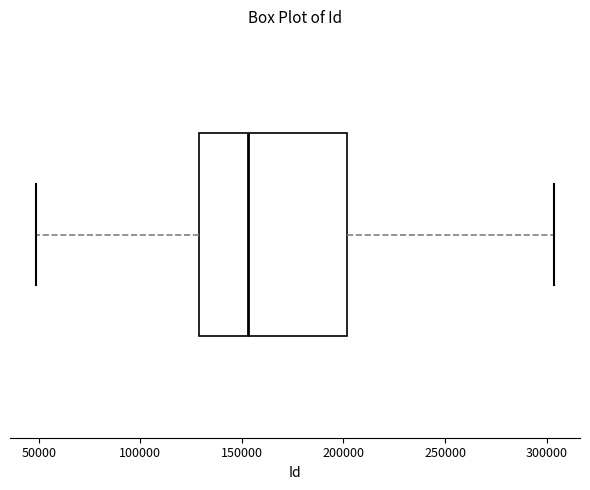

Where is the left edge of the box on the x-axis? The values are not printed on the chart, so give them approximately, as read against the axis.

130000